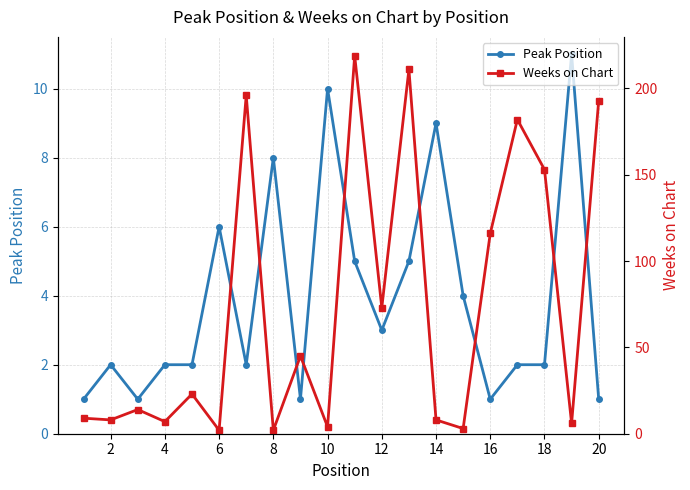

What is the highest value of the Weeks on Chart series?

219